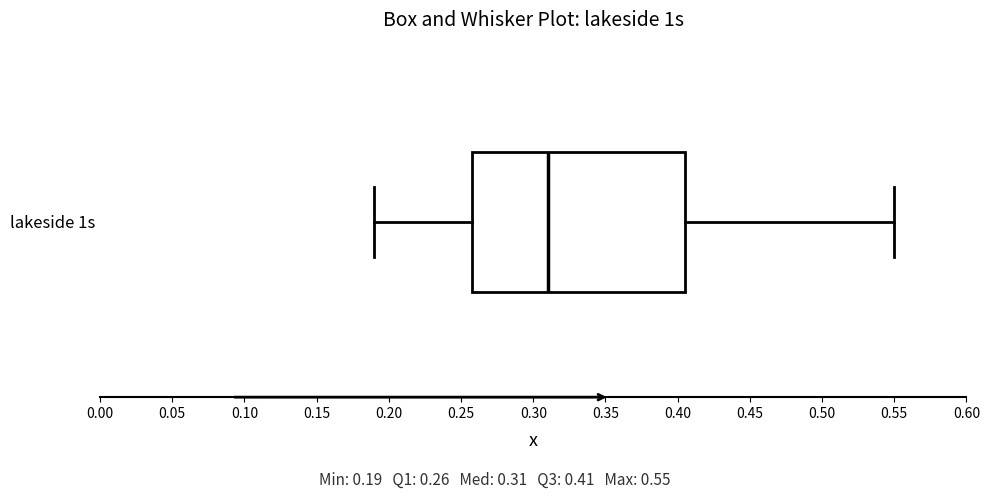

Where is the right edge of the box for lakeside 1s on the x-axis? The values are not printed on the chart, so give them approximately, as read against the axis.

0.405